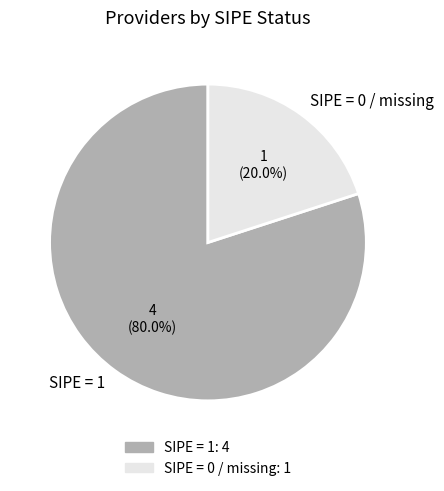

What portion of the pie excludes SIPE = 0 / missing?

80.0%